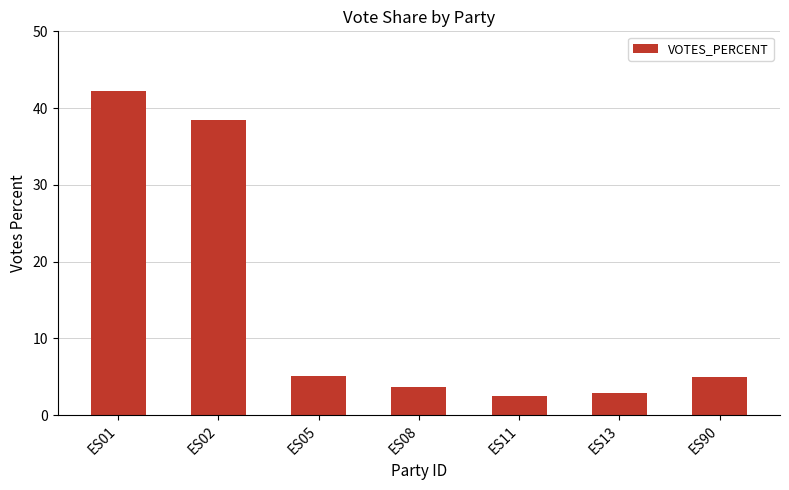

What is the value of the 3rd bar from the left?

5.1